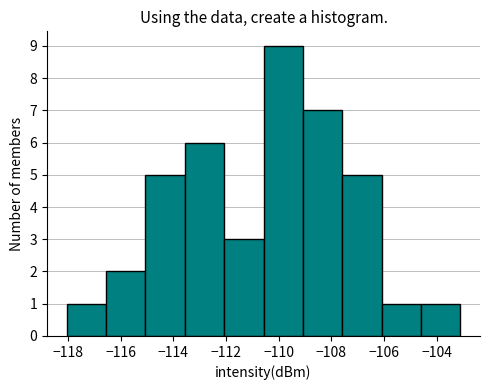

How tall is the bar that spans -110.6 to -109.0 on the x-axis? Neither the bar edges nor the heights are printed on the chart, so give them approximately, as read against the axes.

9